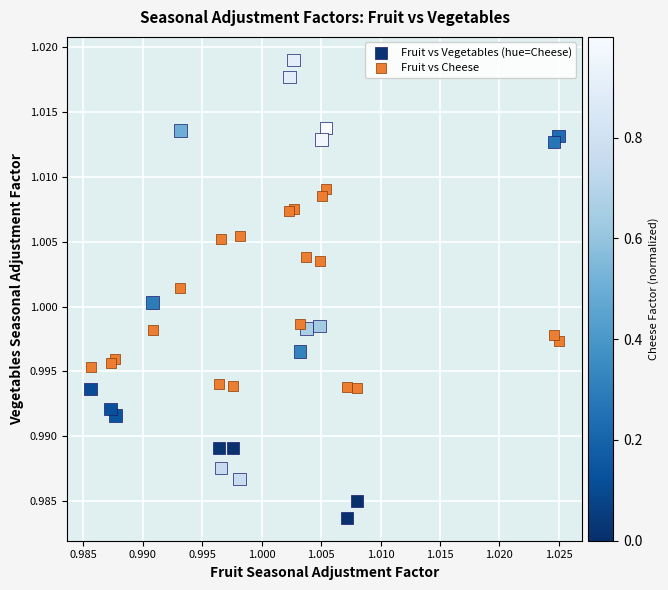

Which series has the largest Y range (max minus min)?

Fruit vs Vegetables (hue=Cheese)